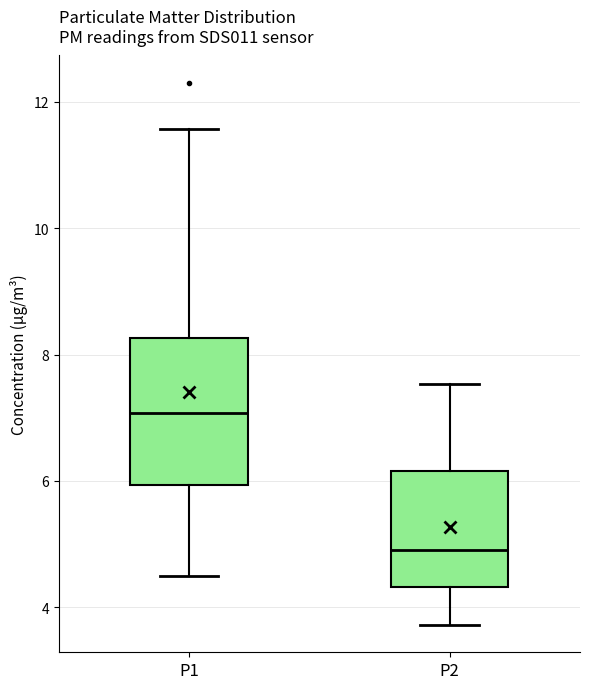

Reading left to right, transcribe this box plot: for each box, give where its median line is, the range the box spans, and where its two whiskers end, as read against the y-axis. The values are not printed on the chart, so give them approximately, as read against the axis.

P1: median 7.0, box 6.0 to 8.2, whiskers 4.6 to 11.6
P2: median 5.0, box 4.4 to 6.2, whiskers 3.8 to 7.6